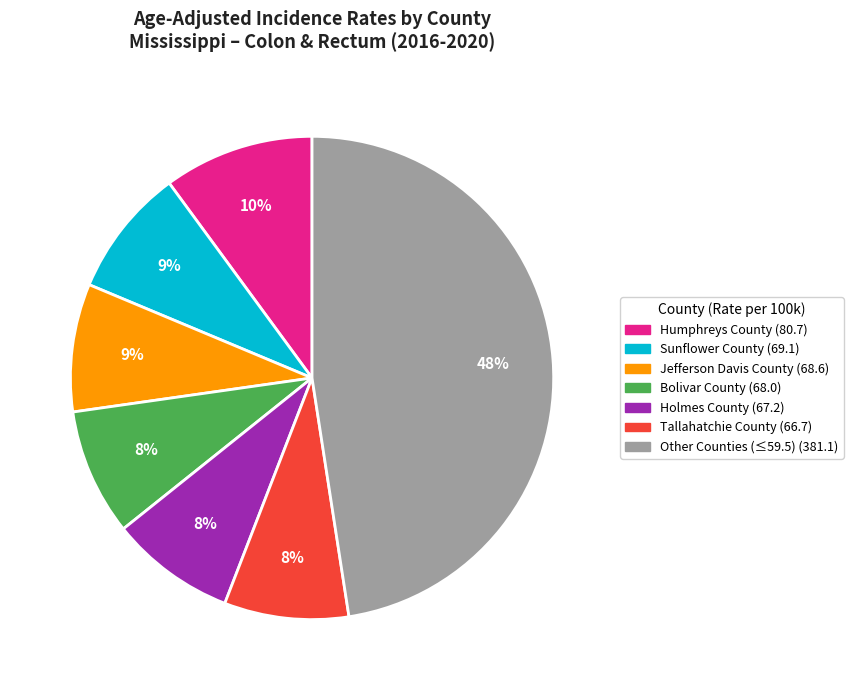

Is there any slice that represents more than half of the pie?

No